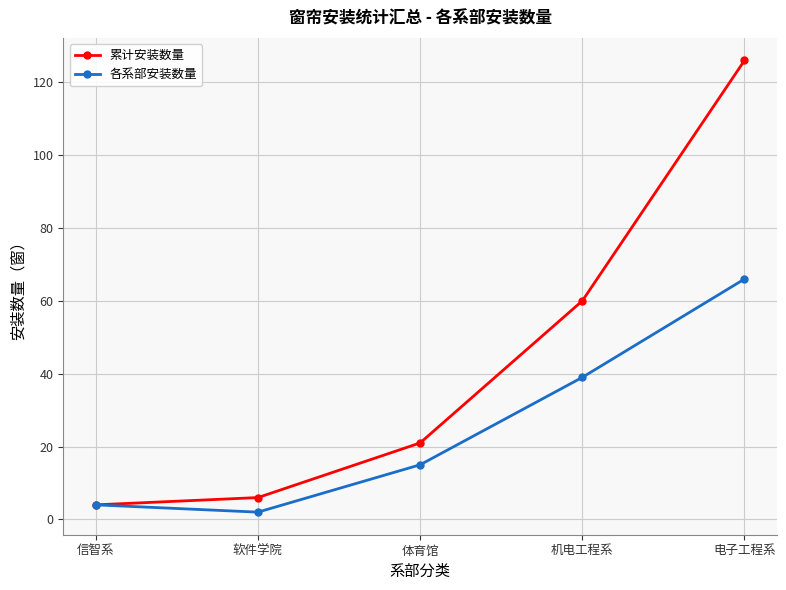

The value of 累计安装数量 at 电子工程系 is 126. True or false?

True